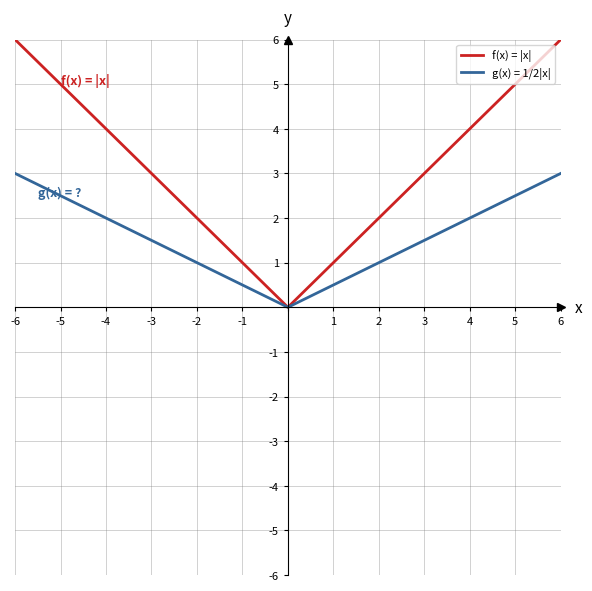

Rank the series by their maximum value, from highest to lowest.

f(x) = |x|, g(x) = 1/2|x|